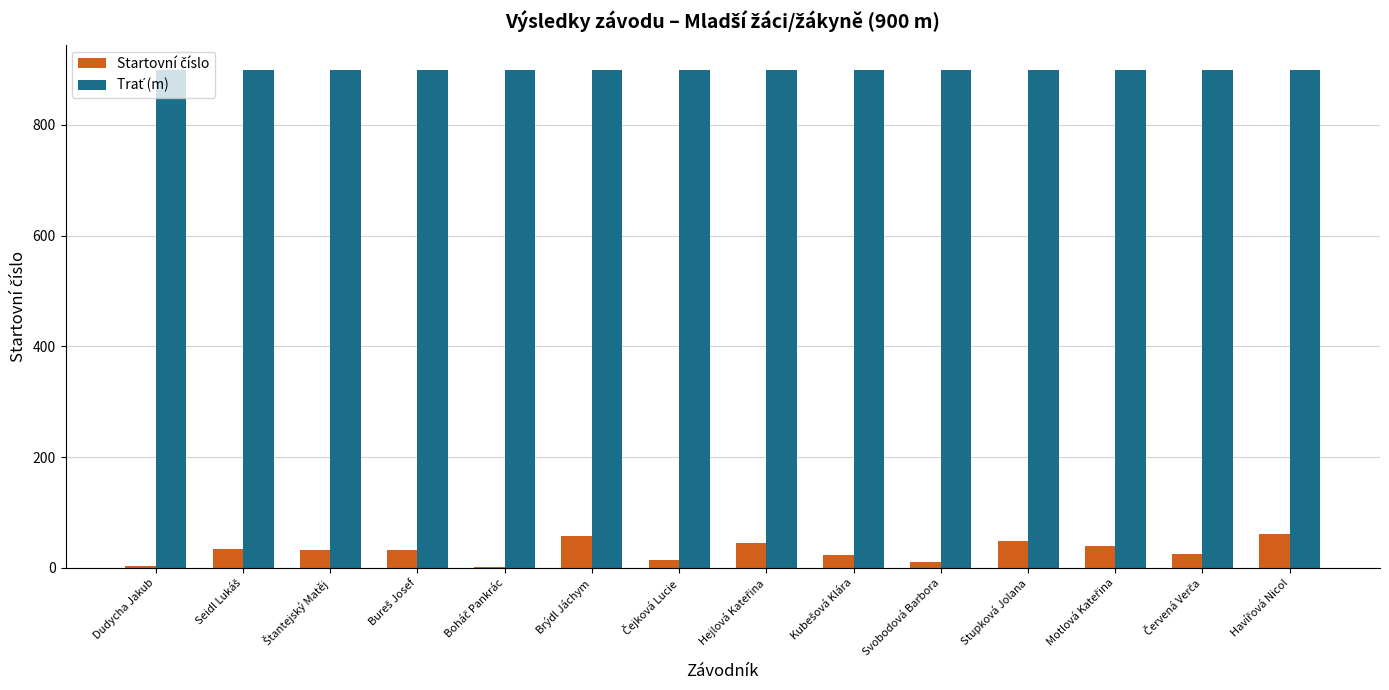

What is the maximum value shown in the chart?

900